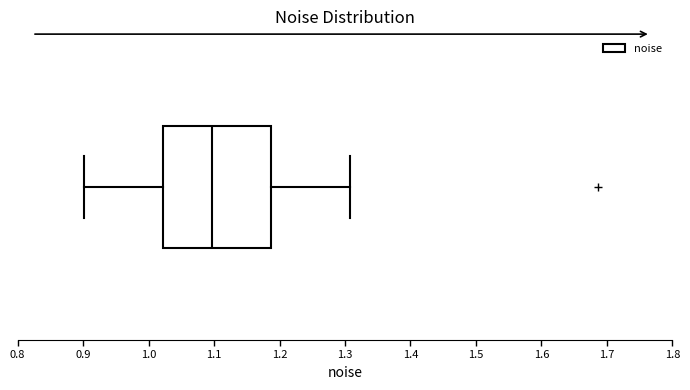

Transcribe this box plot: give where the median line is, the range the box spans, and where the two whiskers end, as read against the x-axis. The values are not printed on the chart, so give them approximately, as read against the axis.

median 1.10, box 1.02 to 1.19, whiskers 0.90 to 1.31